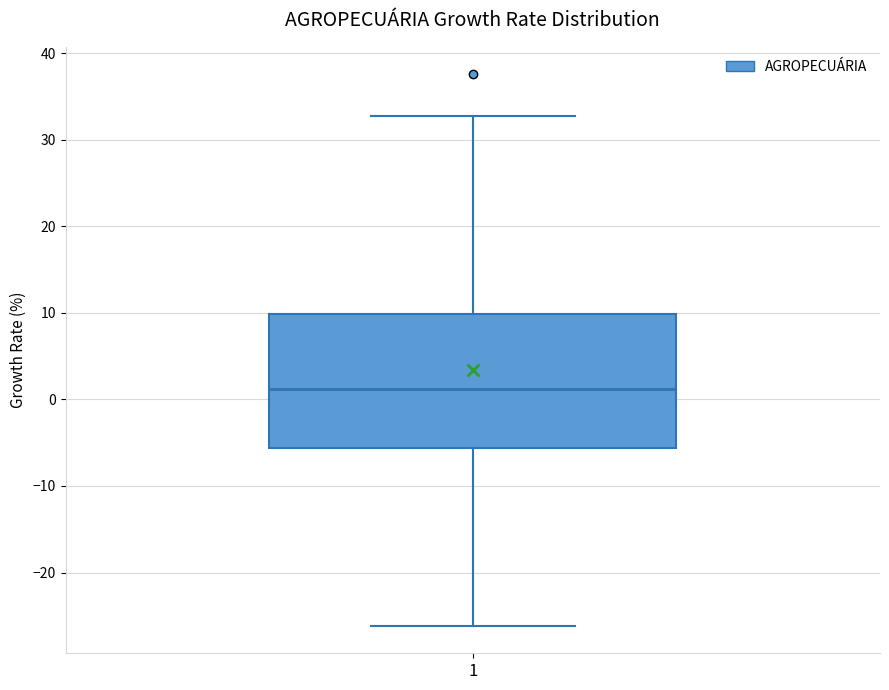

Where does the upper whisker of the box at x = 1 end on the y-axis? The values are not printed on the chart, so give them approximately, as read against the axis.

33